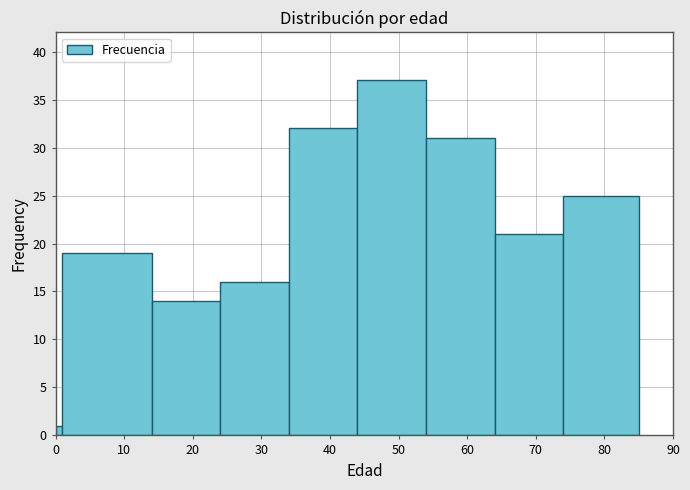

Read against the x-axis, roughly where is the centre of the tallest bar?

49